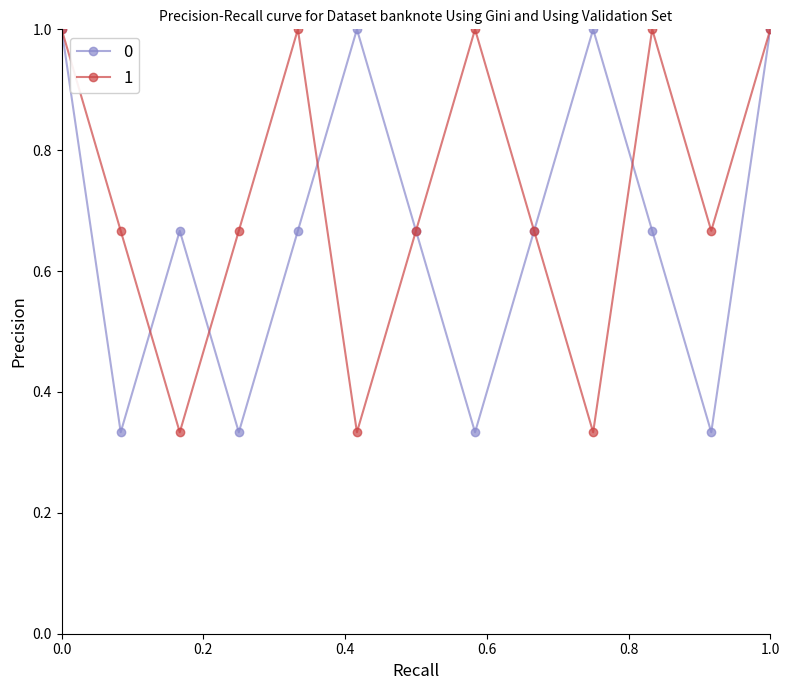

List the series in order of their overall mean, highest first.

1, 0